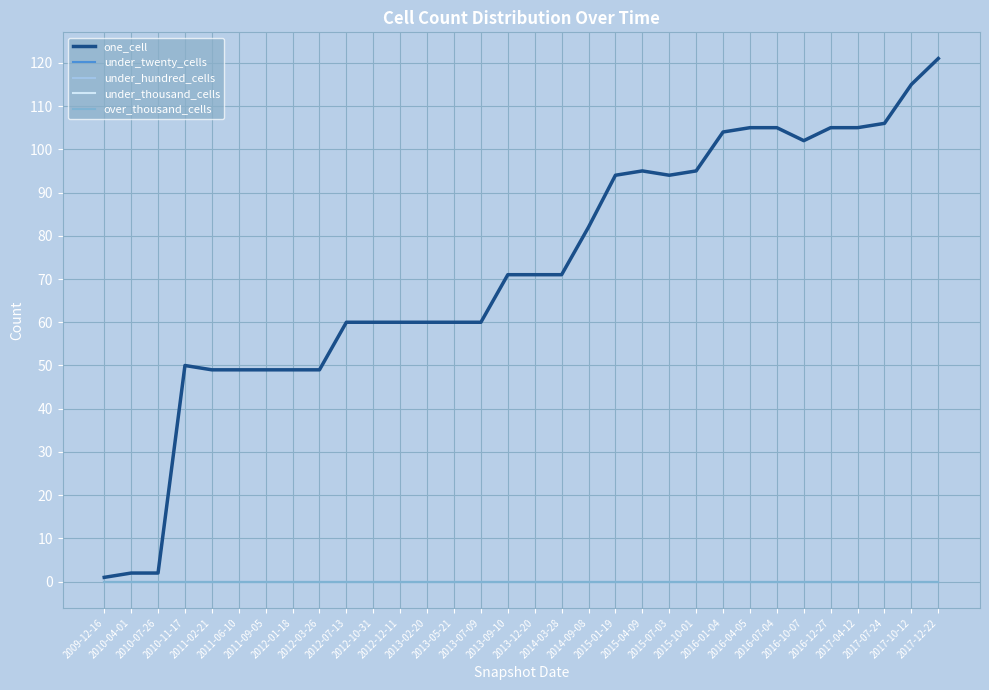

Does the chart display data point markers on the line(s)?

No